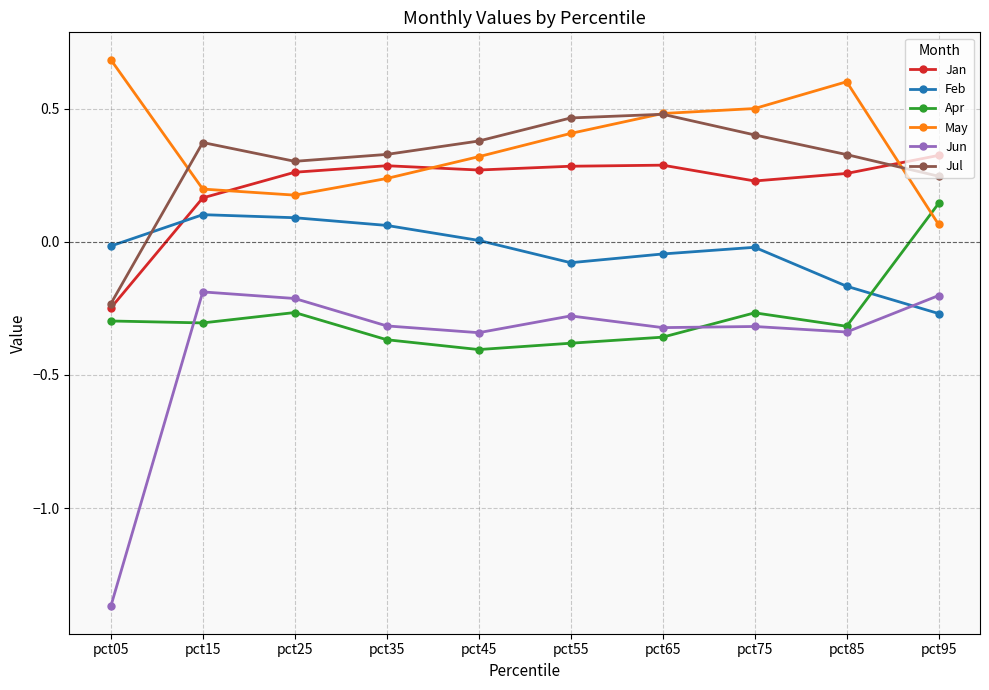

Rank the series by their maximum value, from lowest to highest.

Jun, Feb, Apr, Jan, Jul, May